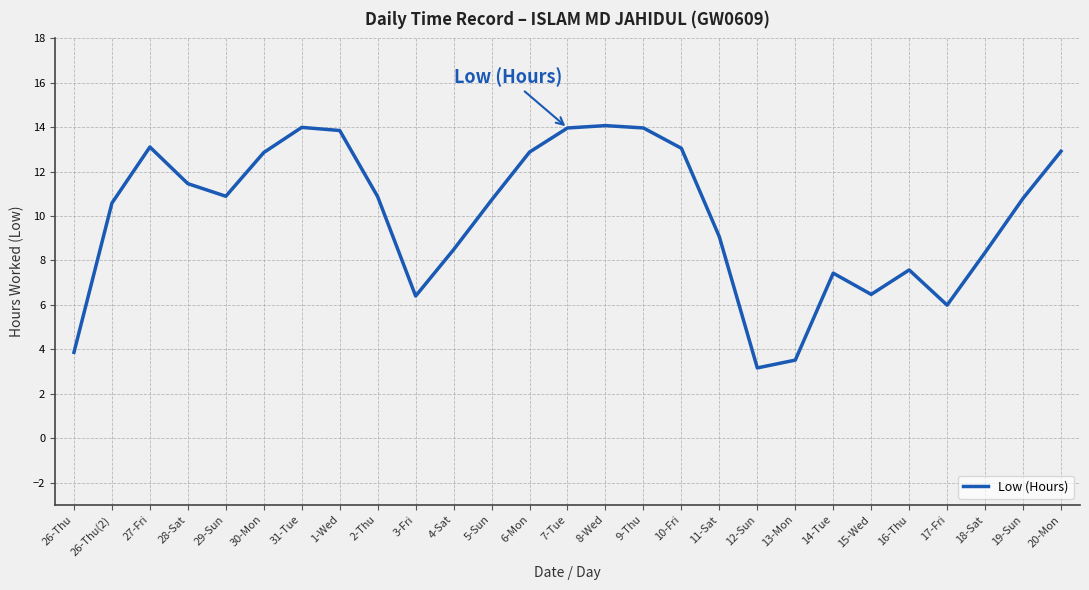

Read the value at 1-Wed.

13.9